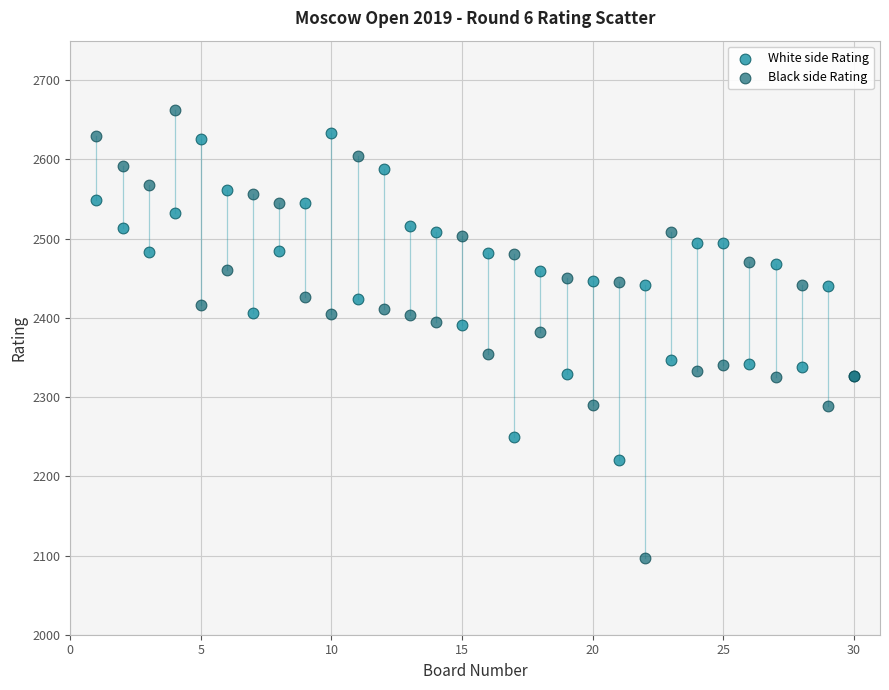

Which series reaches the minimum Y coordinate?

Black side Rating